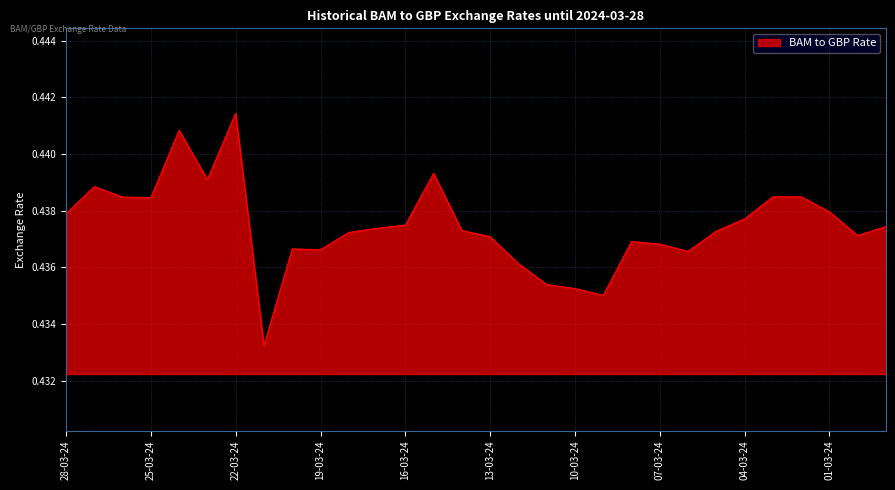

List the labels in order of value, smallest first.

21-03-24, 09-03-24, 10-03-24, 11-03-24, 12-03-24, 06-03-24, 19-03-24, 20-03-24, 07-03-24, 08-03-24, 13-03-24, 29-02-24, 18-03-24, 05-03-24, 14-03-24, 17-03-24, 28-02-24, 16-03-24, 04-03-24, 28-03-24, 01-03-24, 25-03-24, 26-03-24, 03-03-24, 02-03-24, 27-03-24, 23-03-24, 15-03-24, 24-03-24, 22-03-24